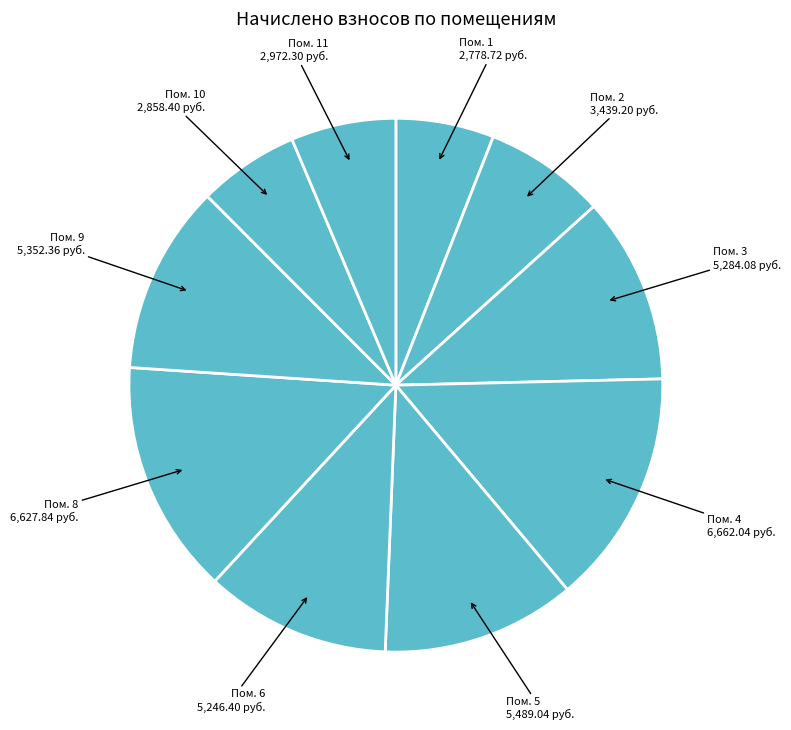

What is the ratio of the value at Пом. 6 to the value at Пом. 5?

1.0